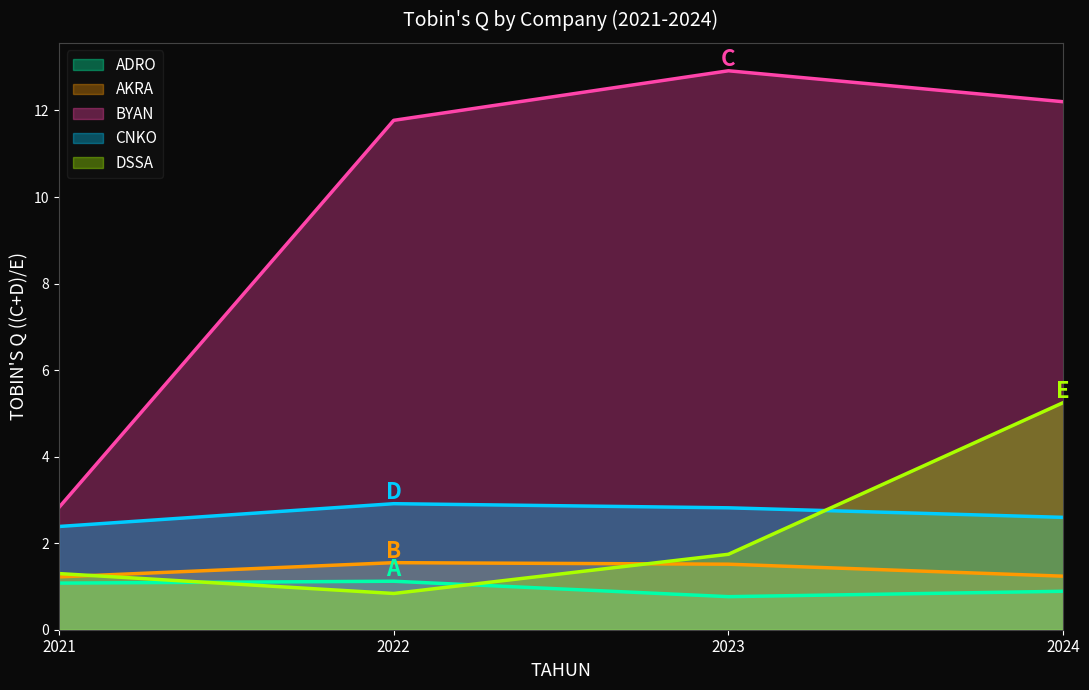

Does the chart have visible grid lines?

No